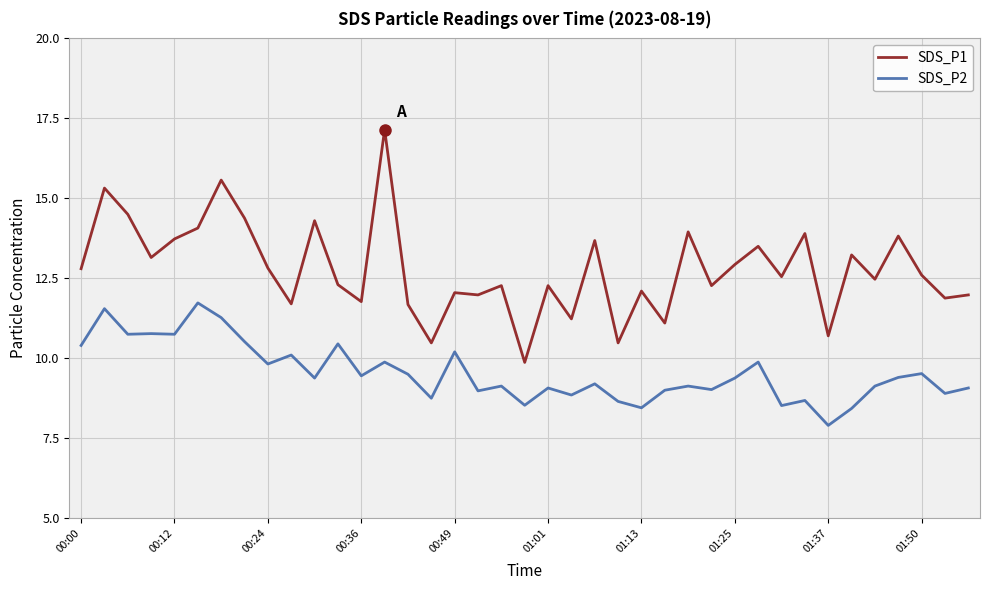

True or false: SDS_P1 and SDS_P2 cross at least once.

False